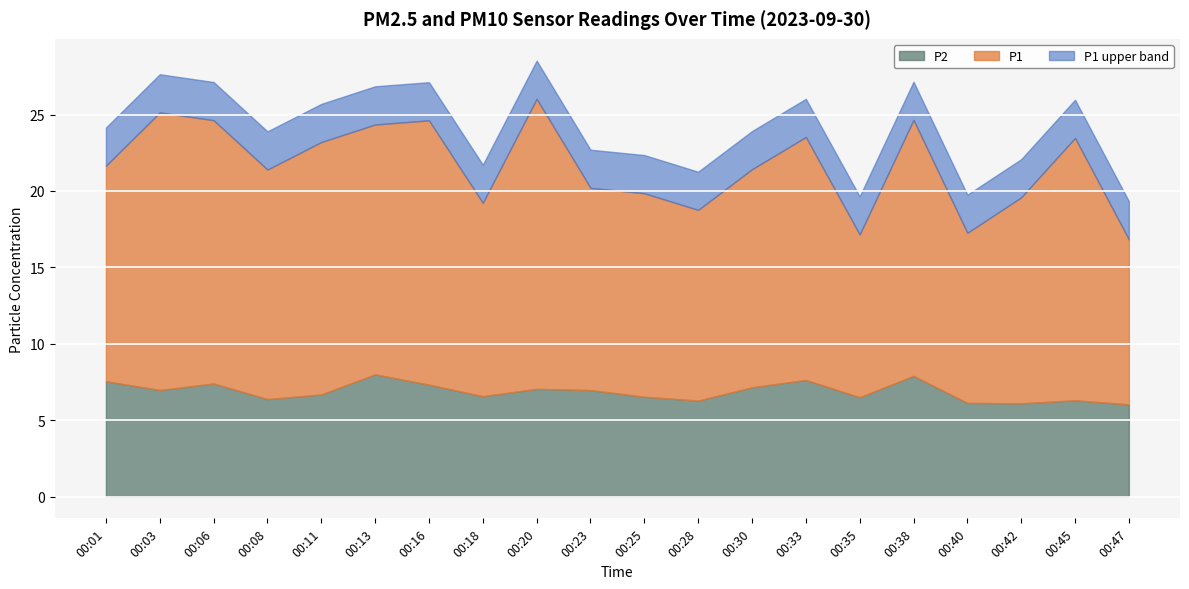

What is the minimum value for P2?

6.0